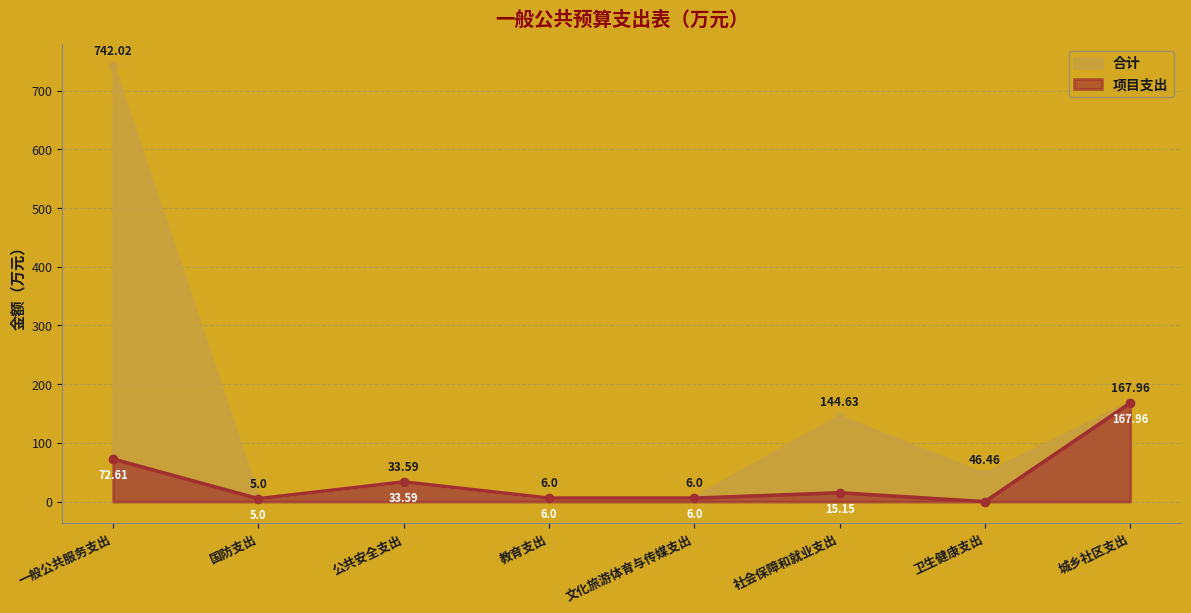

At which category does the chart reach its peak across all series?

一般公共服务支出